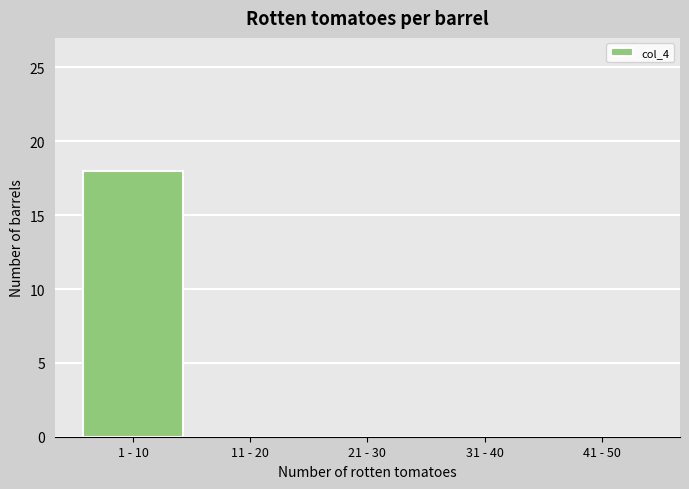

Reading right to left, extract all data points from this chart.

41 - 50=0	31 - 40=0	21 - 30=0	11 - 20=0	1 - 10=18